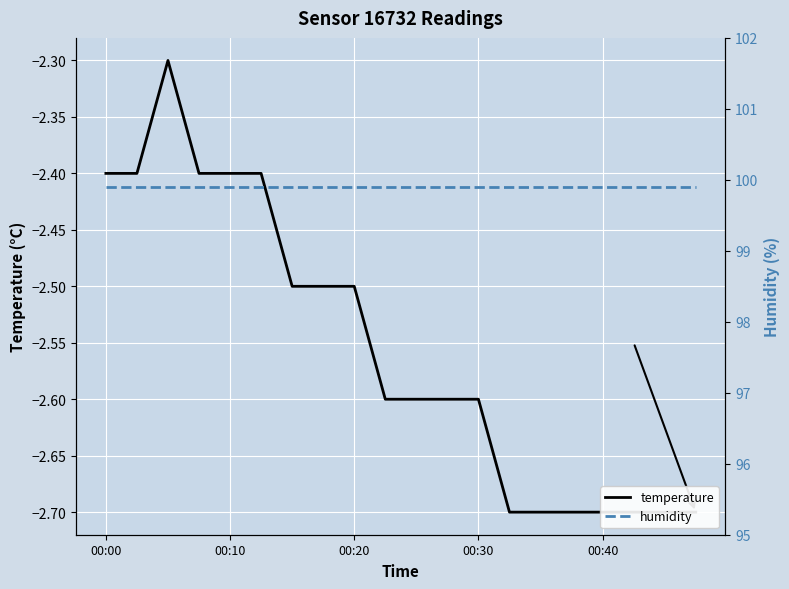

What is the spread (max minus min) of values at 00:20?

102.4